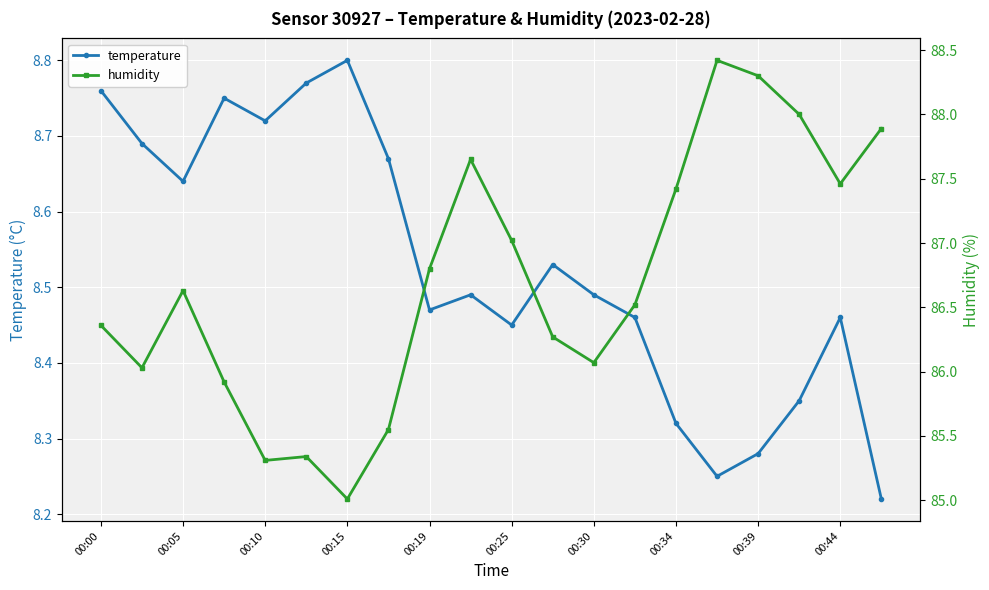

Count the temperature values in the range 8 to 9.

20